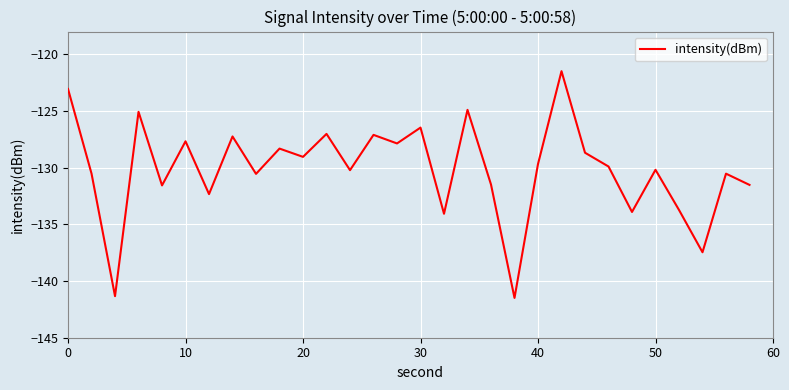

What is the difference between the maximum and minimum values?

20.0